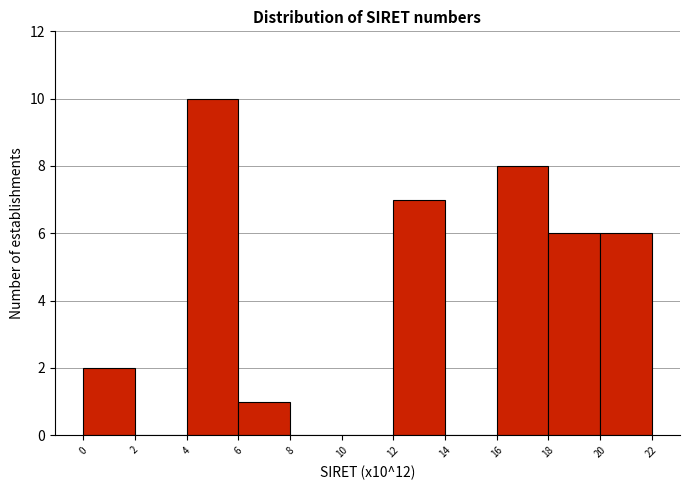

Reading left to right, list all the values displayed in this chart.

0=2	2=0	4=10	6=1	8=0	10=0	12=7	14=0	16=8	18=6	20=6